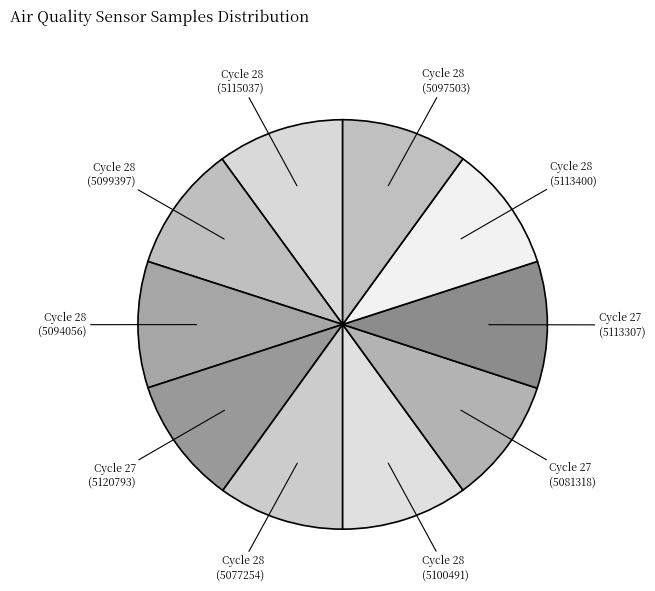

How many slices are in this pie chart?

10